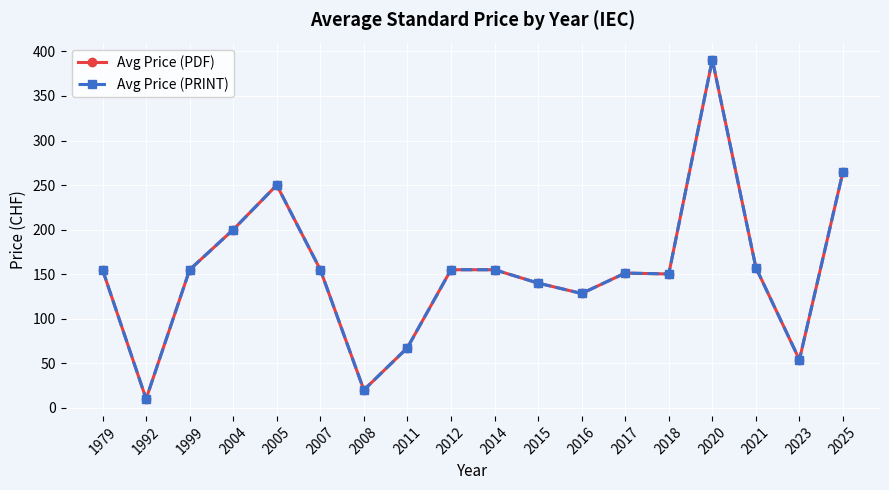

Is this an area chart (filled region under the line)?

No